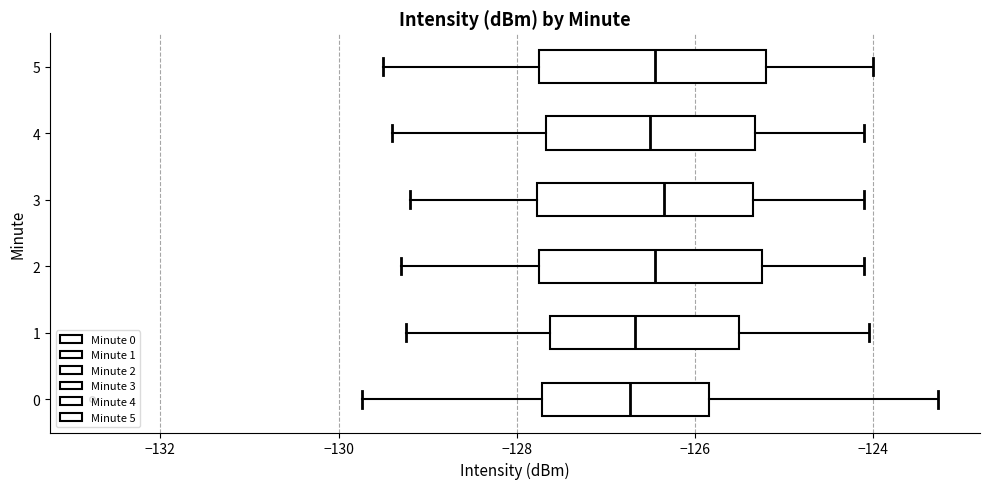

Reading bottom to top, read every box against the x-axis: the position of its median line, the range the box covers, and the ends of its whiskers. The values are not printed on the chart, so give them approximately, as read against the axis.

0: median -126.8, box -127.8 to -125.8, whiskers -129.8 to -123.2
1: median -126.6, box -127.6 to -125.6, whiskers -129.2 to -124.0
2: median -126.4, box -127.8 to -125.2, whiskers -129.2 to -124.0
3: median -126.4, box -127.8 to -125.4, whiskers -129.2 to -124.0
4: median -126.4, box -127.6 to -125.4, whiskers -129.4 to -124.0
5: median -126.4, box -127.8 to -125.2, whiskers -129.4 to -124.0